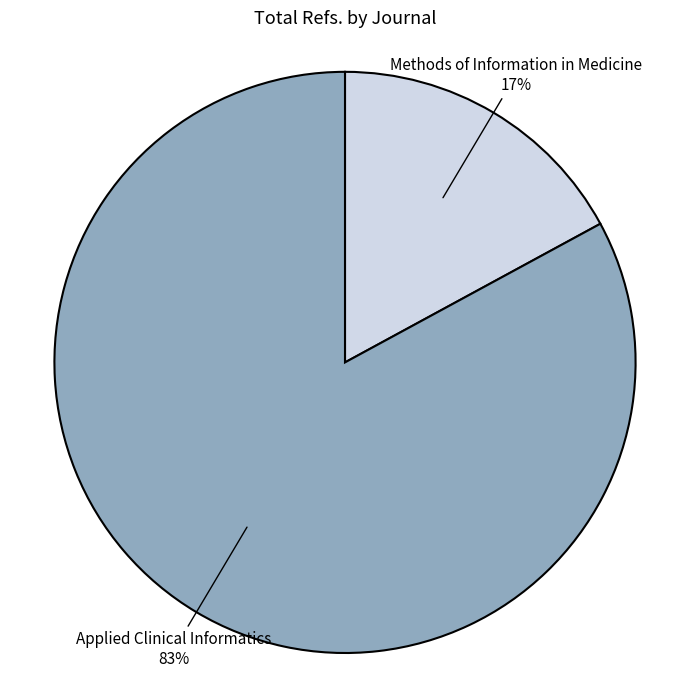

Which has a higher value, Applied Clinical Informatics or Methods of Information in Medicine?

Applied Clinical Informatics